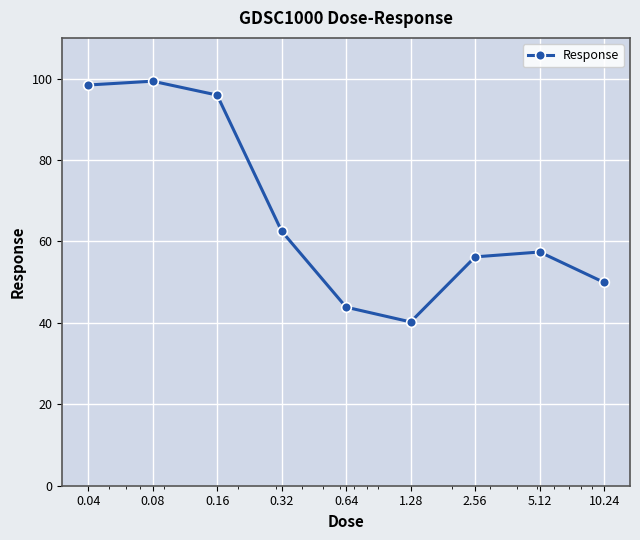

What is the minimum value shown in the chart?

40.2